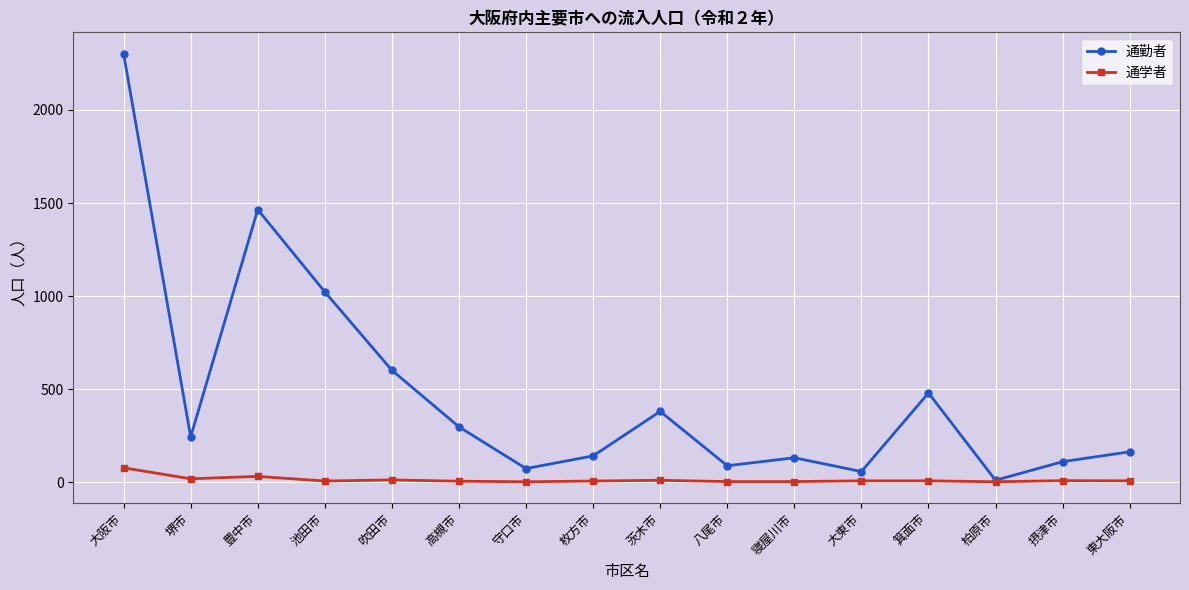

Which series has the largest range (max minus min)?

通勤者